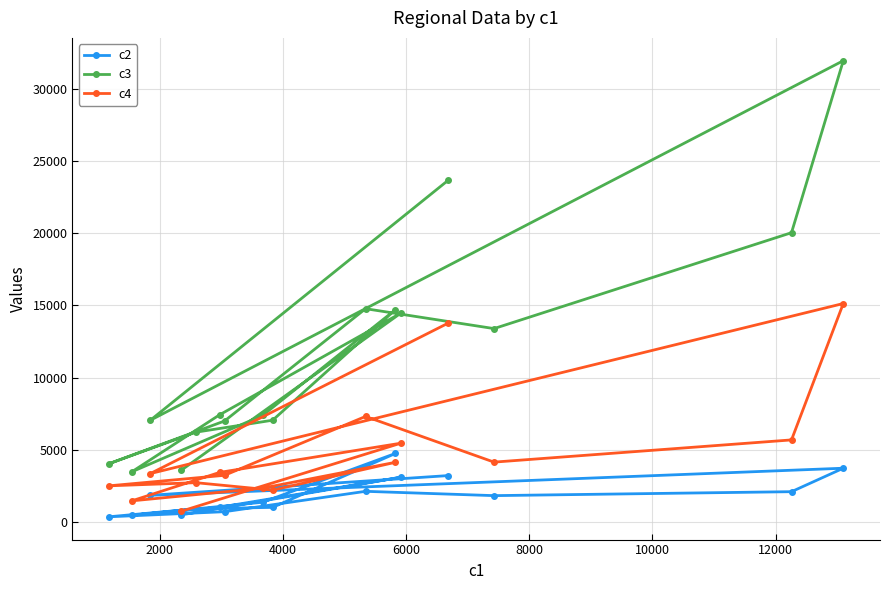

How many values in the c2 series are below 1825?

8